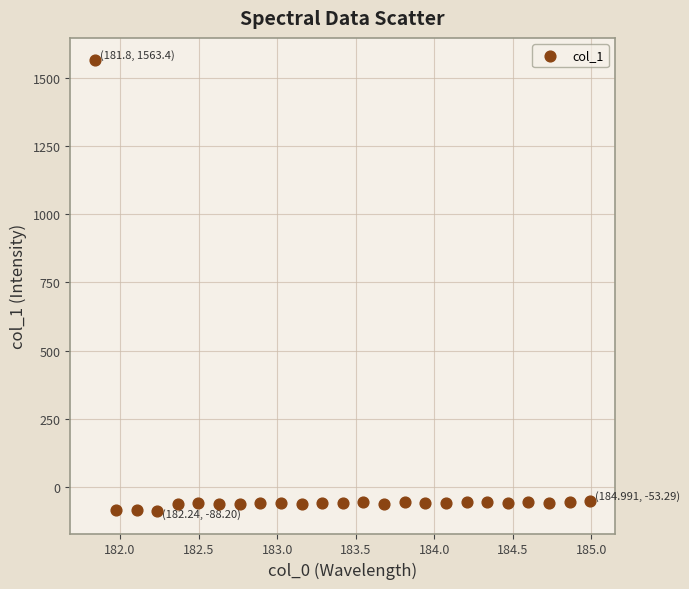

What is the range of X values (max minus min)?

3.1